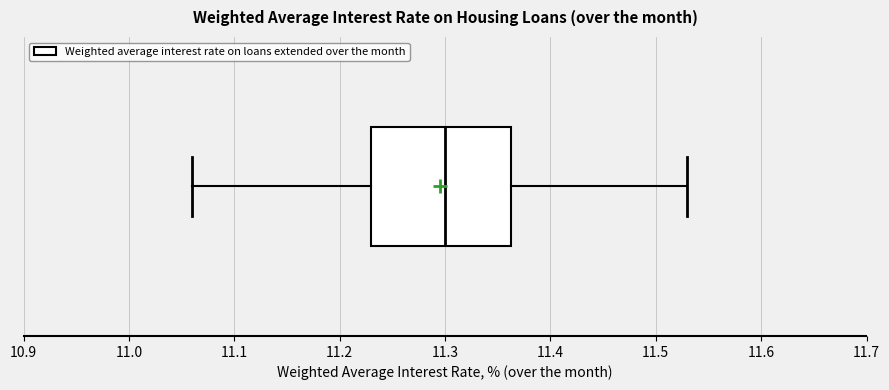

Where does the right whisker of the box end on the x-axis? The values are not printed on the chart, so give them approximately, as read against the axis.

11.53